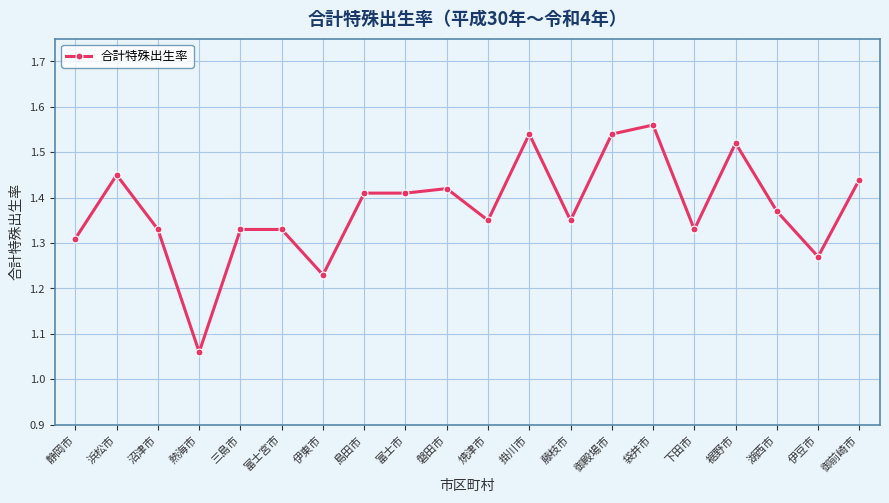

Between 湖西市 and 掛川市, which is larger?

掛川市